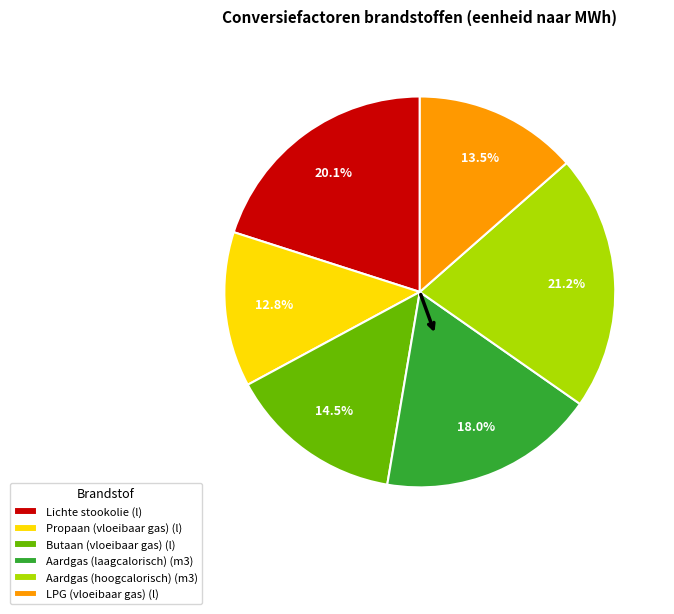

How many segments does this pie chart have?

6